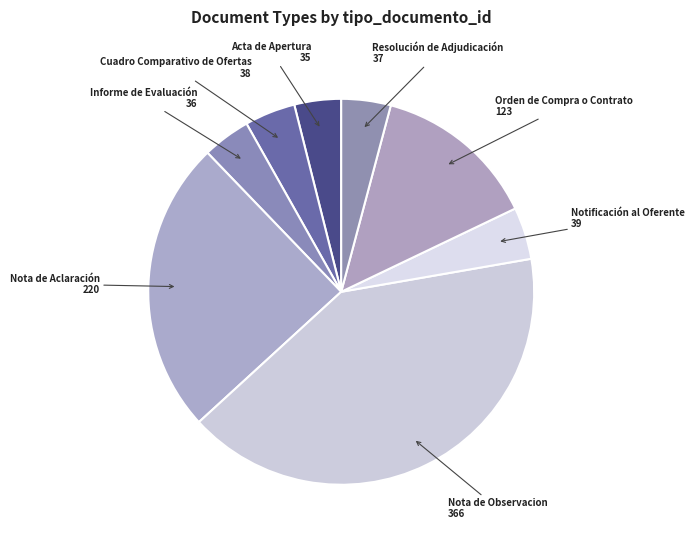

How many slices are in this pie chart?

8